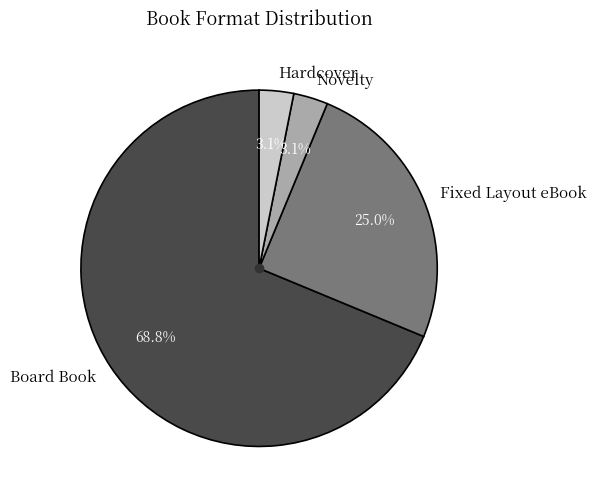

How many segments does this pie chart have?

4